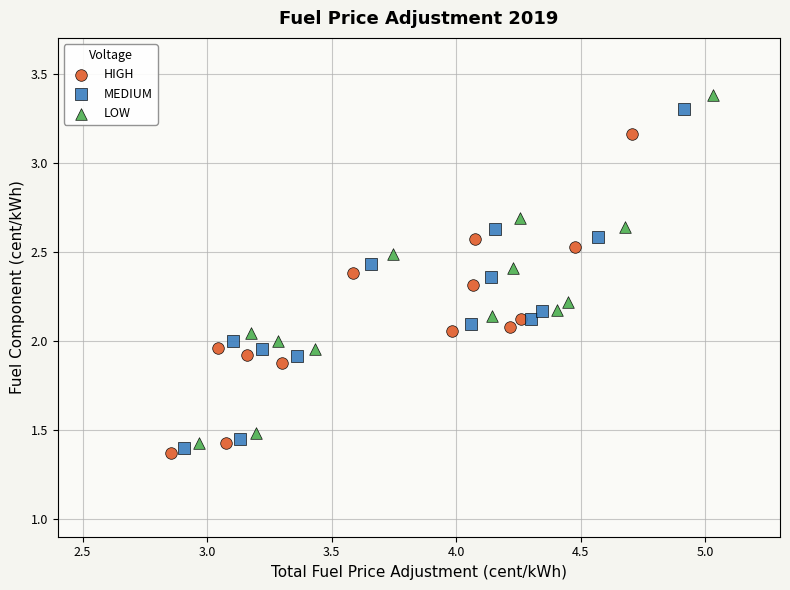

Which series has the largest Y range (max minus min)?

LOW